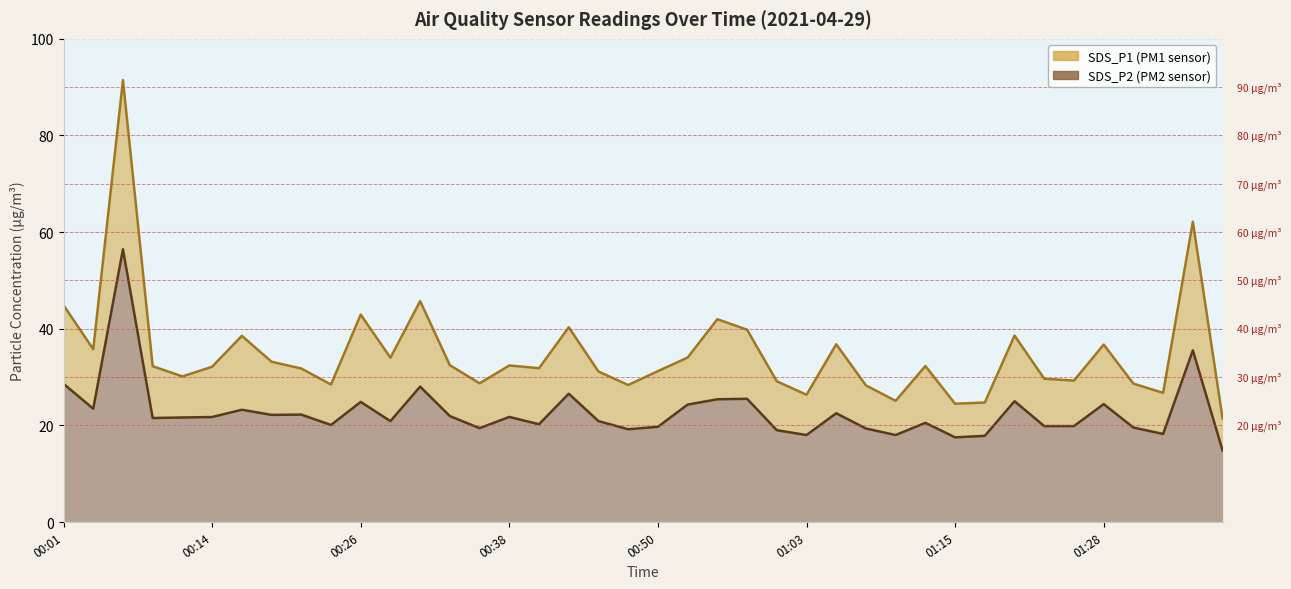

Which category has the lowest value in the SDS_P1 series?

01:38